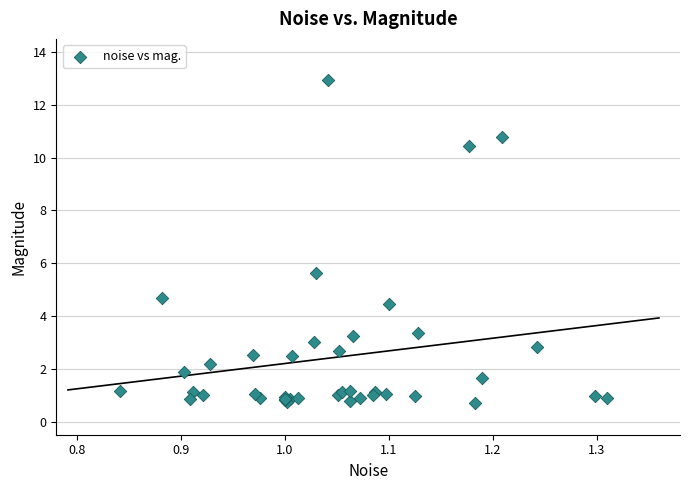

What Y value in the scatter plot is closest to 6?

5.6